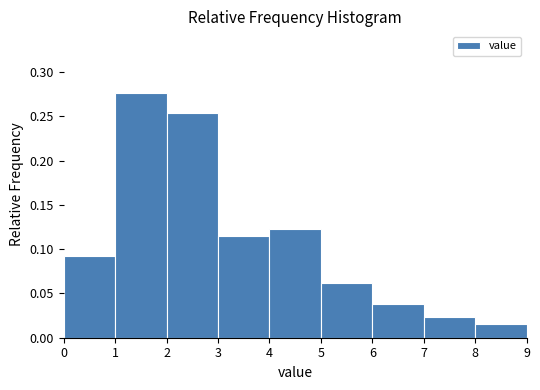

Reading left to right, transcribe this chart: for each bar, give the range it covers on the x-axis and its height. The values are not printed on the chart, so give them approximately, as read against the axis.

0 to 1: 0.090
1 to 2: 0.275
2 to 3: 0.255
3 to 4: 0.115
4 to 5: 0.125
5 to 6: 0.060
6 to 7: 0.040
7 to 8: 0.025
8 to 9: 0.015